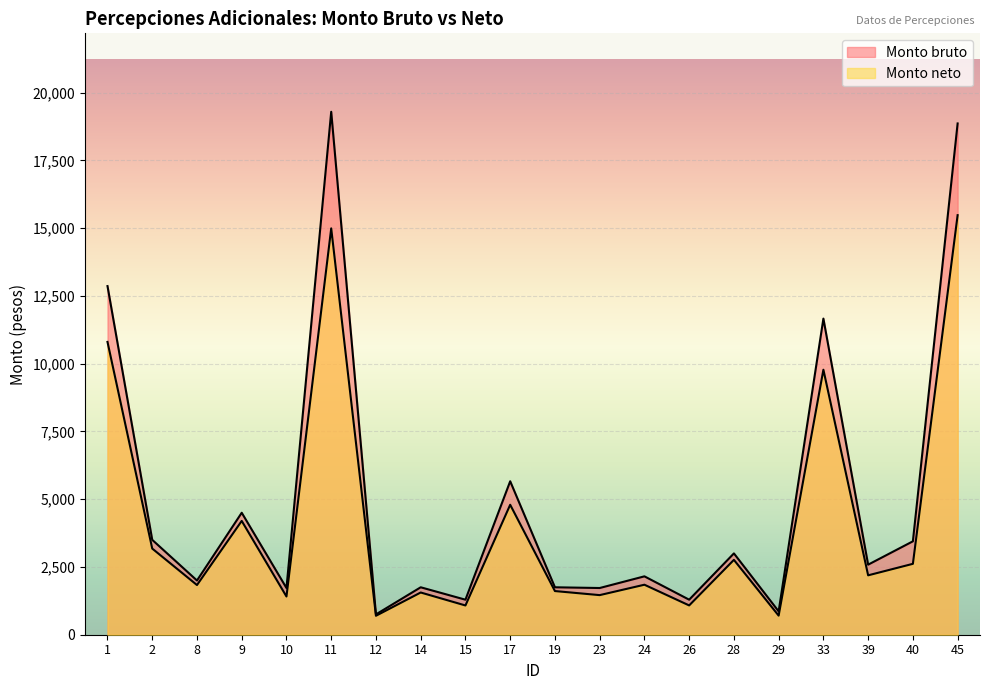

List the series in order of their peak value, lowest first.

Monto neto, Monto bruto